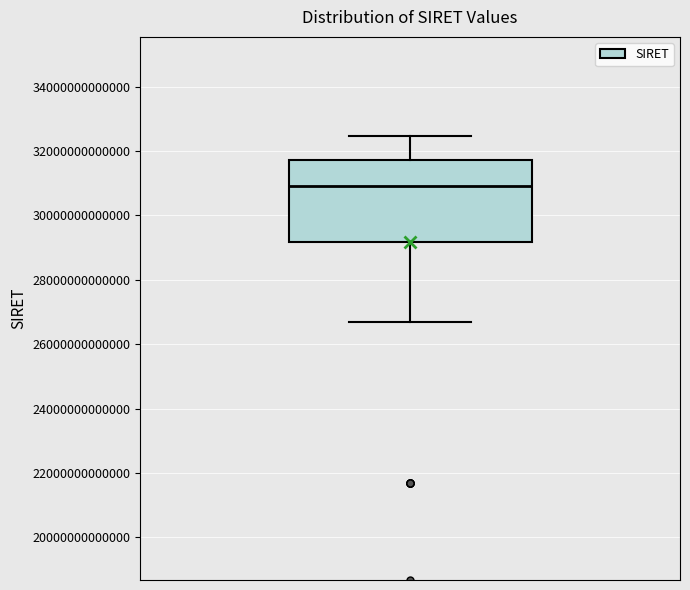

Read this box plot against the y-axis: the position of the median line, the range covered by the box, and the ends of both whiskers. The values are not printed on the chart, so give them approximately, as read against the axis.

median 31000000000000, box 29200000000000 to 31800000000000, whiskers 26600000000000 to 32400000000000